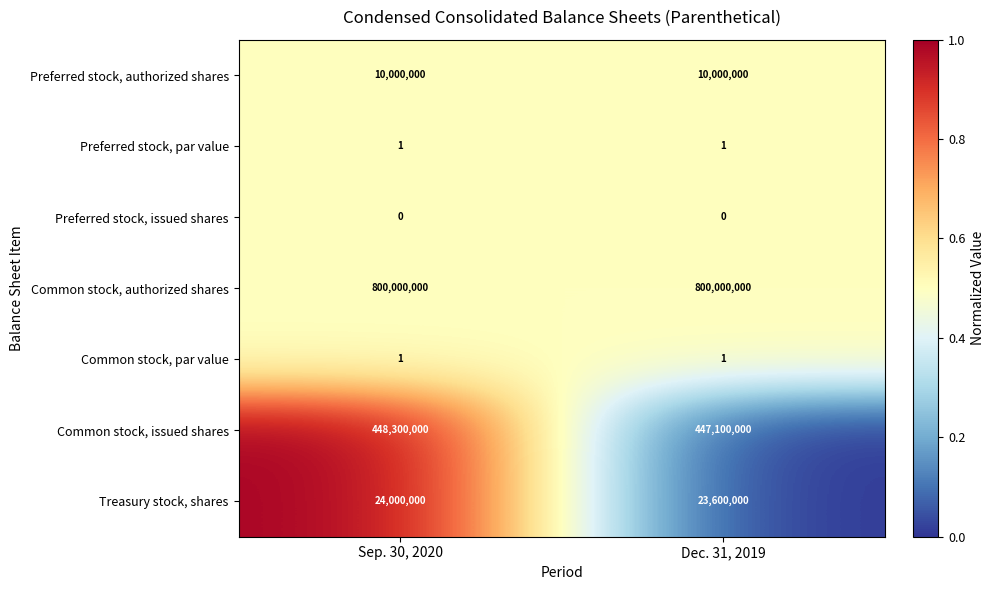

What is the spread (max minus min) of values at Sep. 30, 2020?

800000000